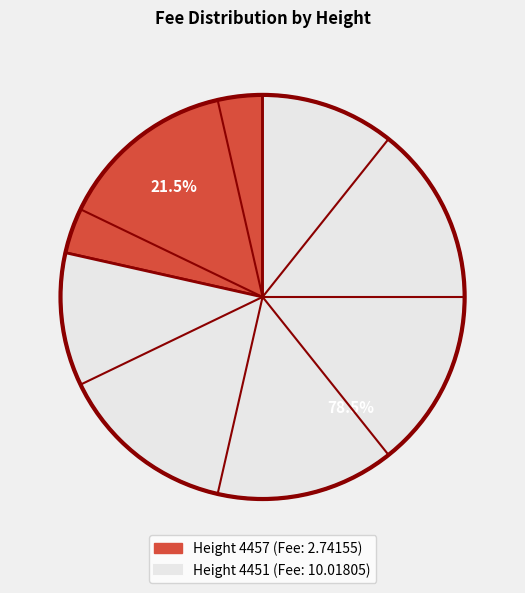

Is there any slice that represents more than half of the pie?

Yes